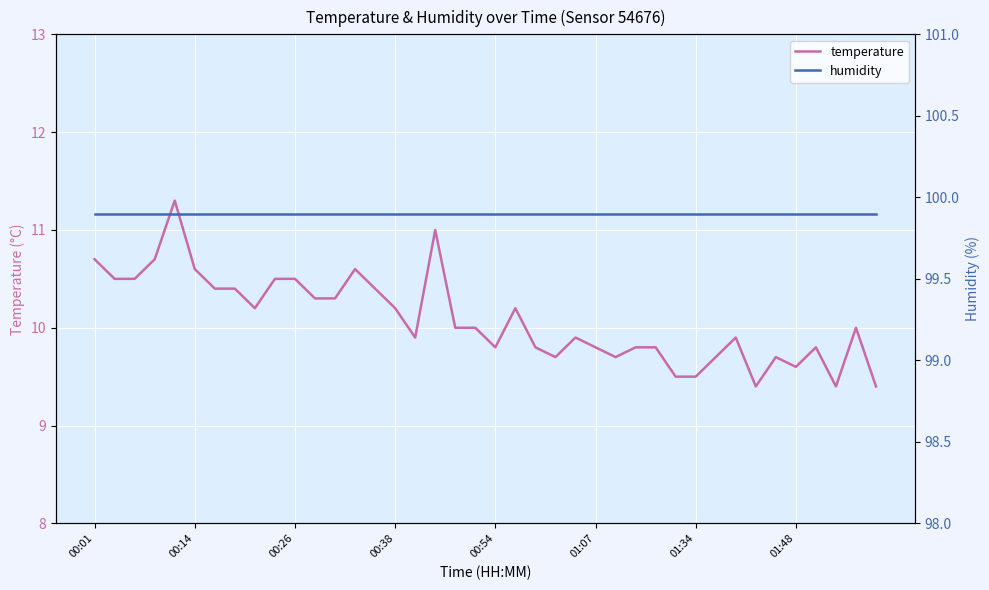

True or false: humidity has a value of 99.9 at 16.

True